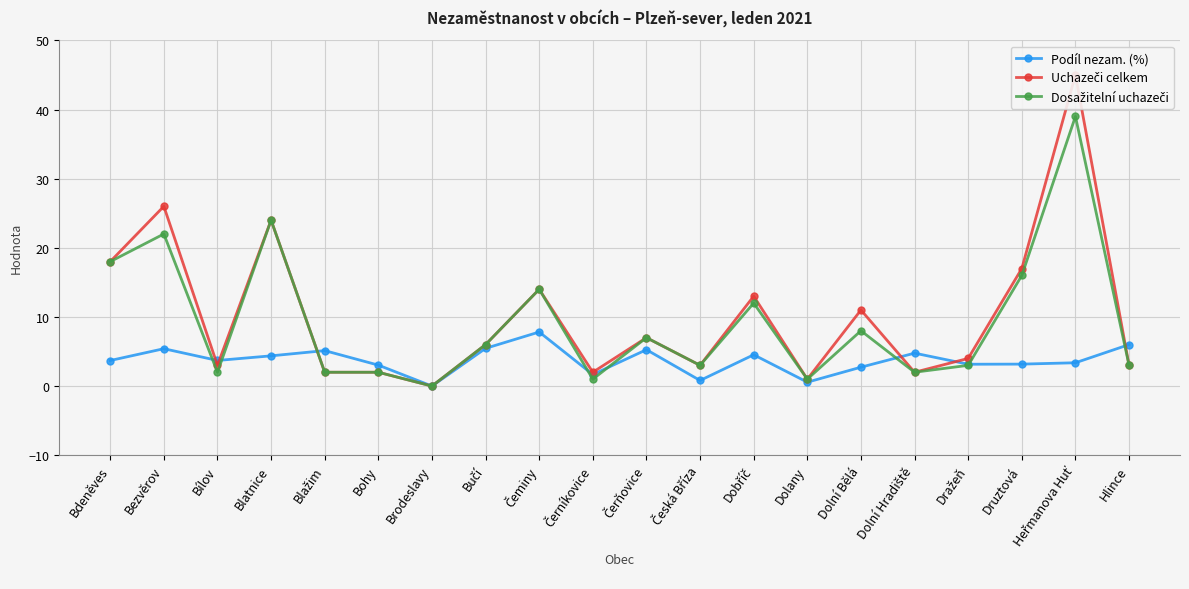

Which series has the largest total across all categories?

Uchazeči celkem